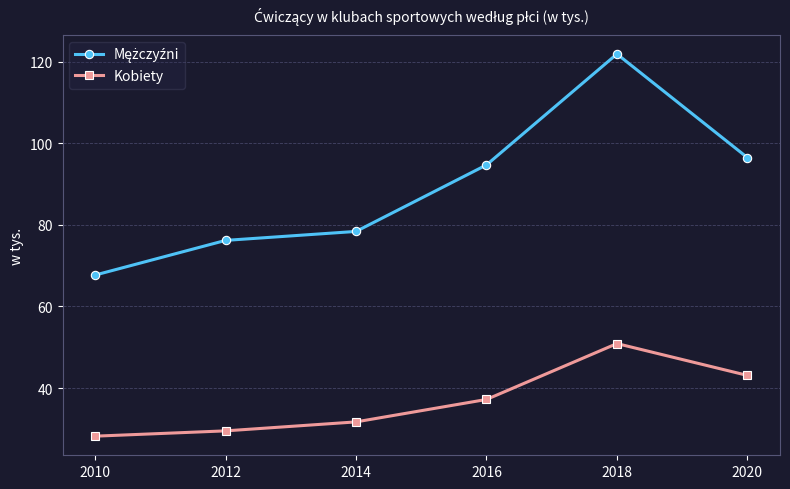

Does the chart display data point markers on the line(s)?

Yes